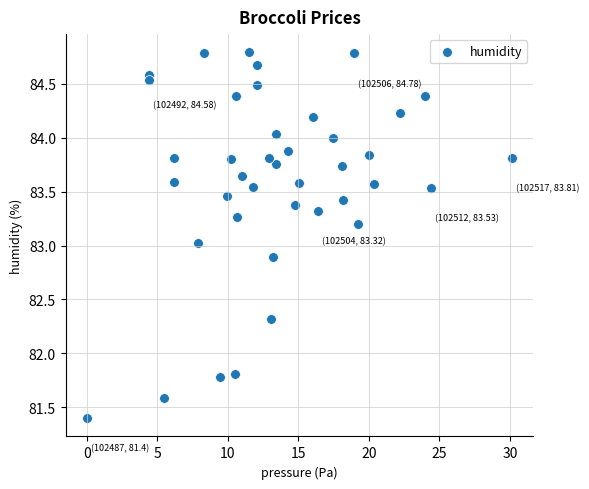

What is the range of X values (max minus min)?

30.2